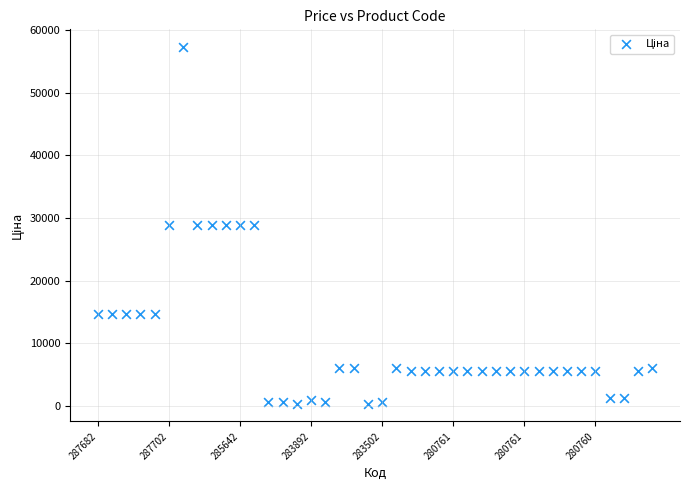

What is the range of Y values (max minus min)?

56886.8